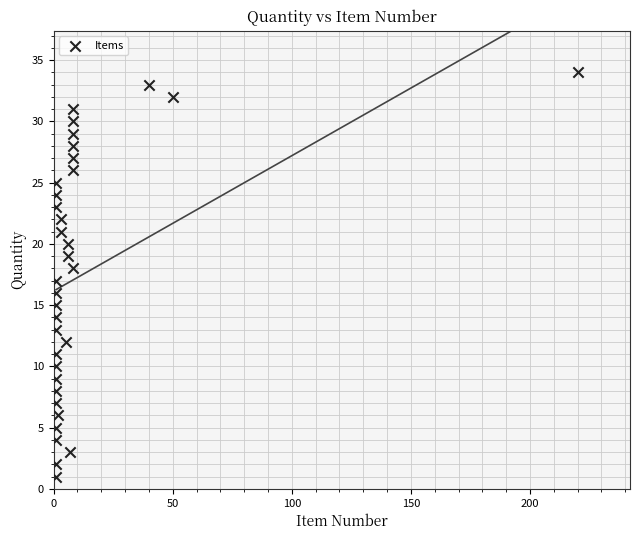

What is the range of Y values (max minus min)?

33